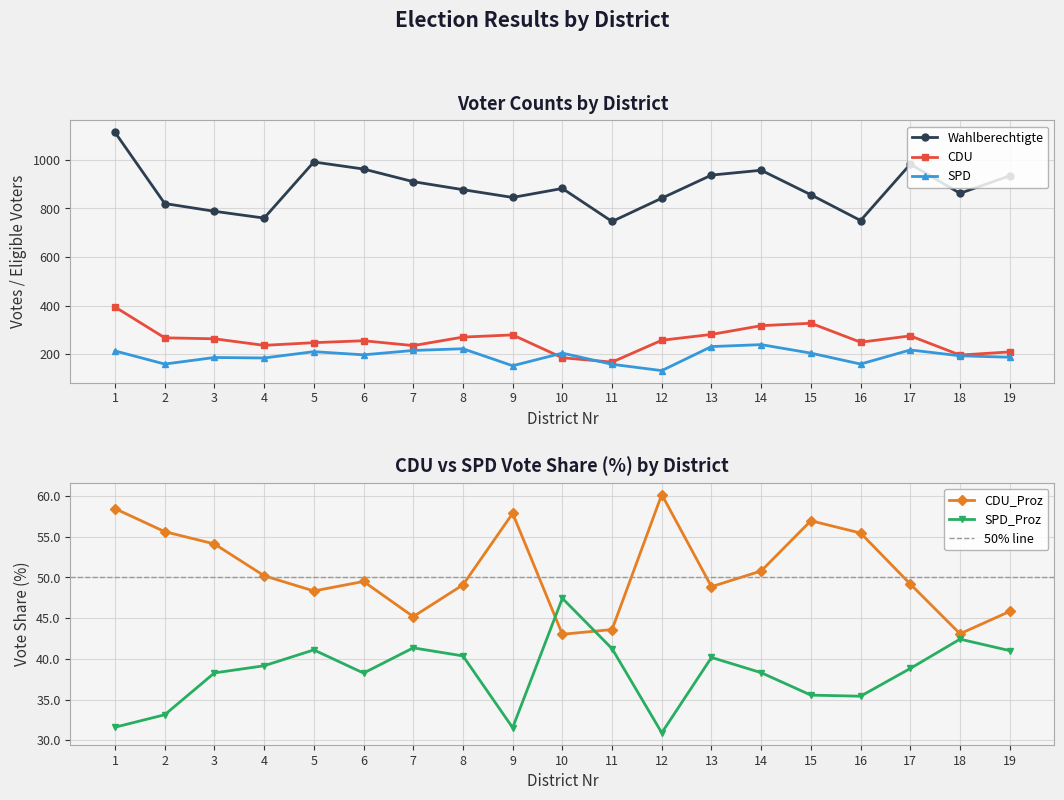

True or false: CDU and Wahlberechtigte intersect in this chart.

False